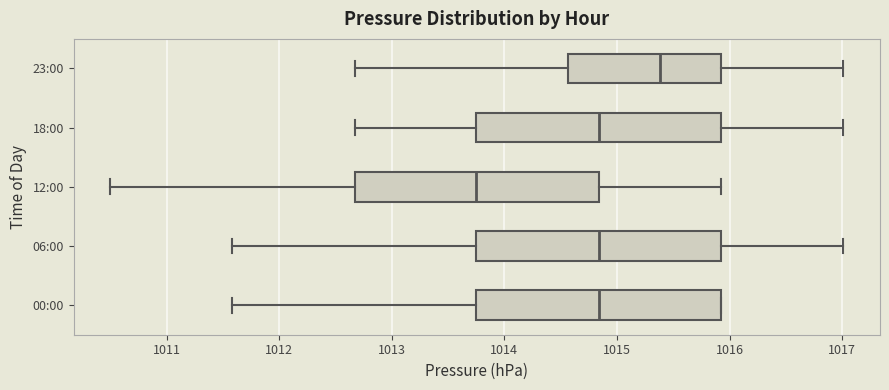

Where does the median line of the box for 12:00 sit on the x-axis? The values are not printed on the chart, so give them approximately, as read against the axis.

1013.8